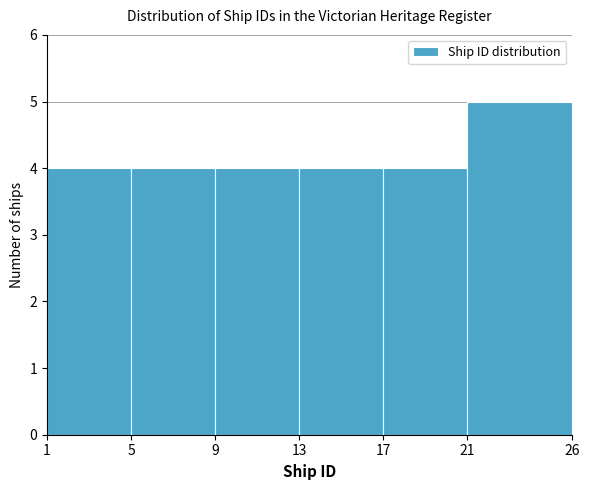

What is the height of the bar covering 13 to 17 on the x-axis? The values are not printed on the chart, so give them approximately, as read against the axis.

4